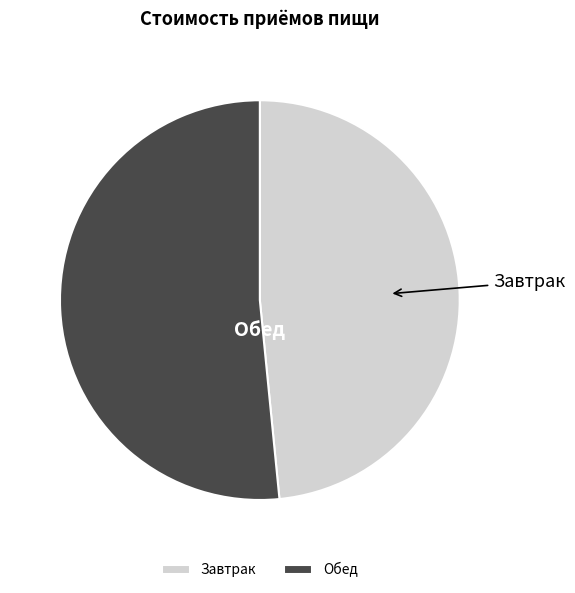

Combined, do Завтрак and Обед account for over 50%?

Yes